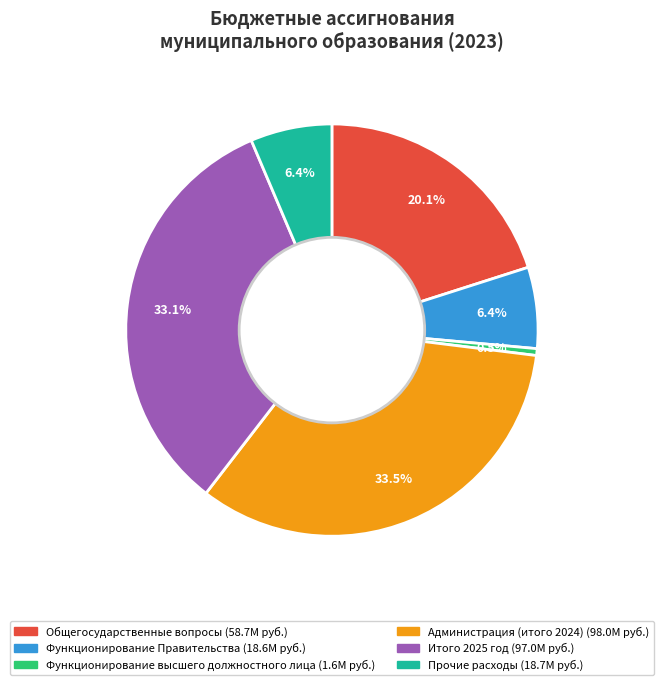

Does any single category account for the majority?

No